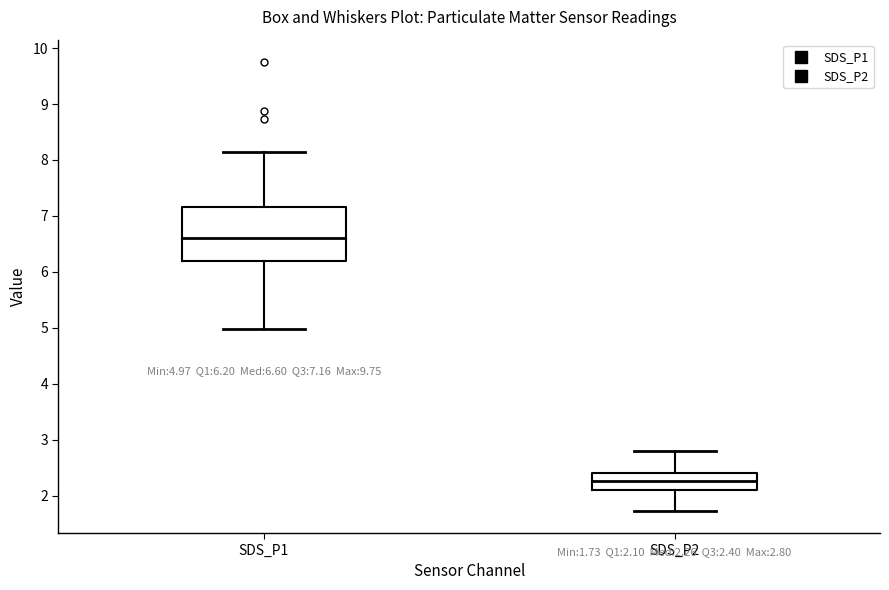

Which box has the lowest median line?

SDS_P2